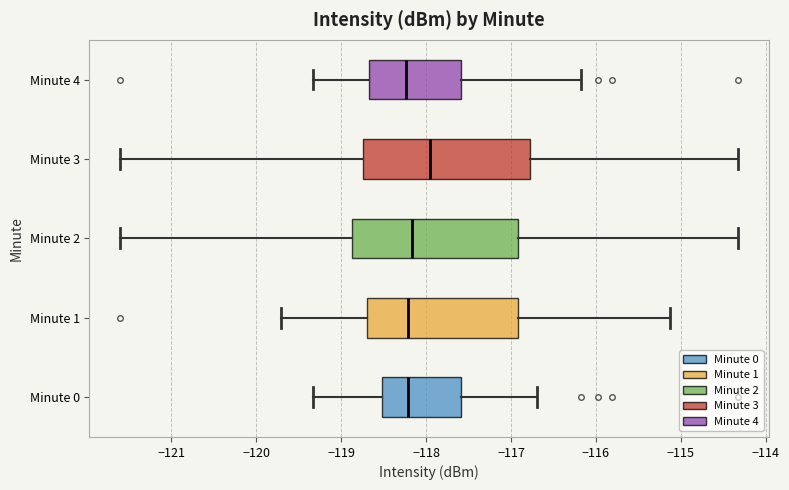

Where does the median line of the box for Minute 1 sit on the x-axis? The values are not printed on the chart, so give them approximately, as read against the axis.

-118.2